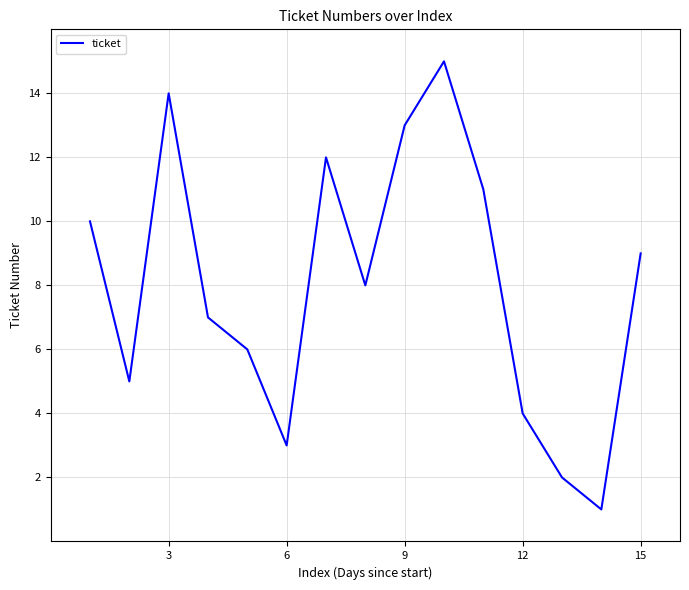

What is the greatest value displayed?

15